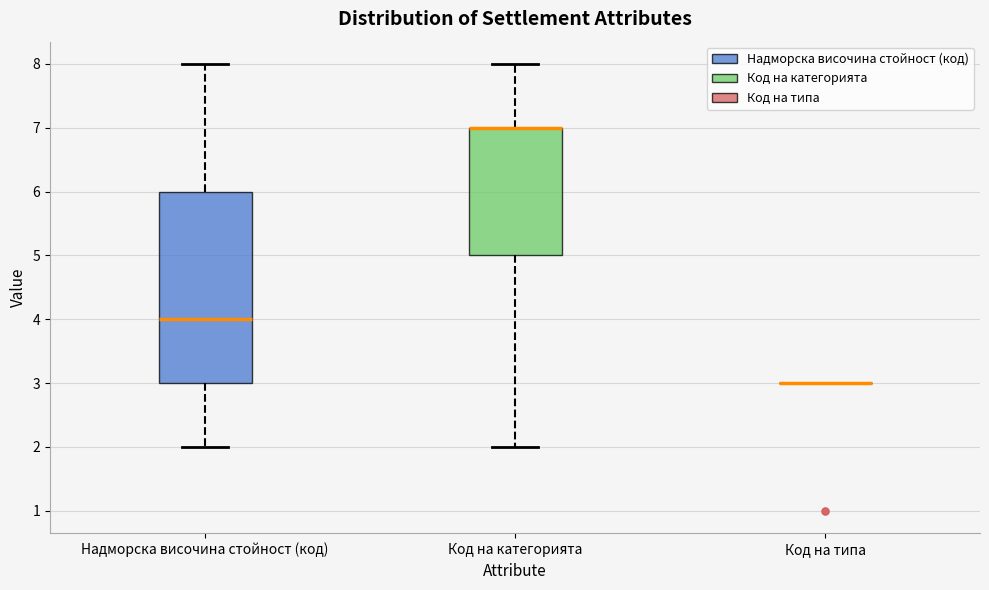

Reading left to right, transcribe this box plot: for each box, give where its median line is, the range the box spans, and where its two whiskers end, as read against the y-axis. The values are not printed on the chart, so give them approximately, as read against the axis.

Надморска височина стойност (код): median 4, box 3 to 6, whiskers 2 to 8
Код на категорията: median 7 (drawn on the box's upper edge), box 5 to 7, whiskers 2 to 8
Код на типа: box collapsed to a line at 3, whiskers 3 to 3